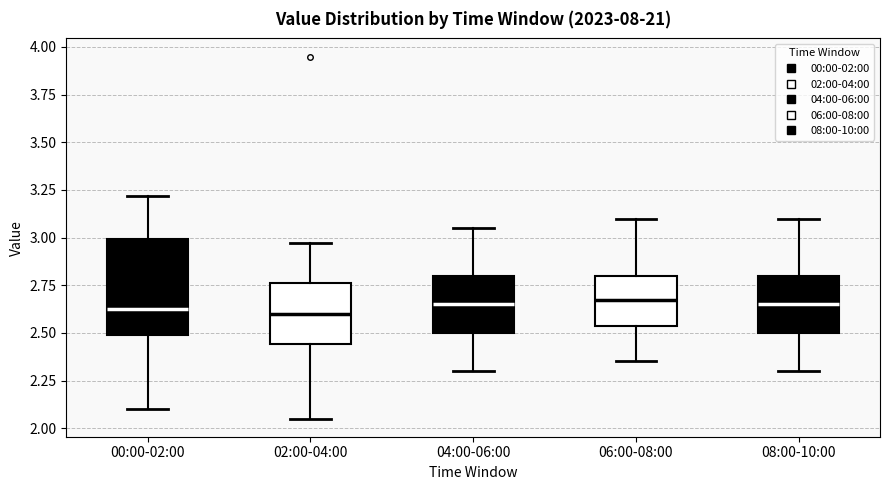

Which box is the tallest, from its lower edge to its upper edge?

00:00-02:00